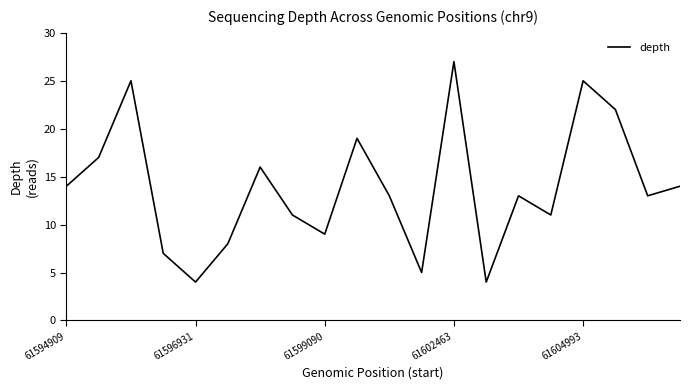

What is the maximum value shown in the chart?

27